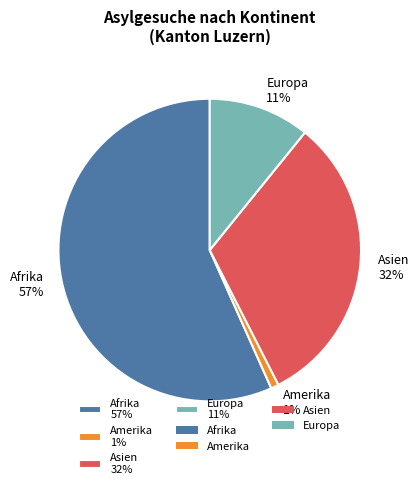

How many segments does this pie chart have?

4